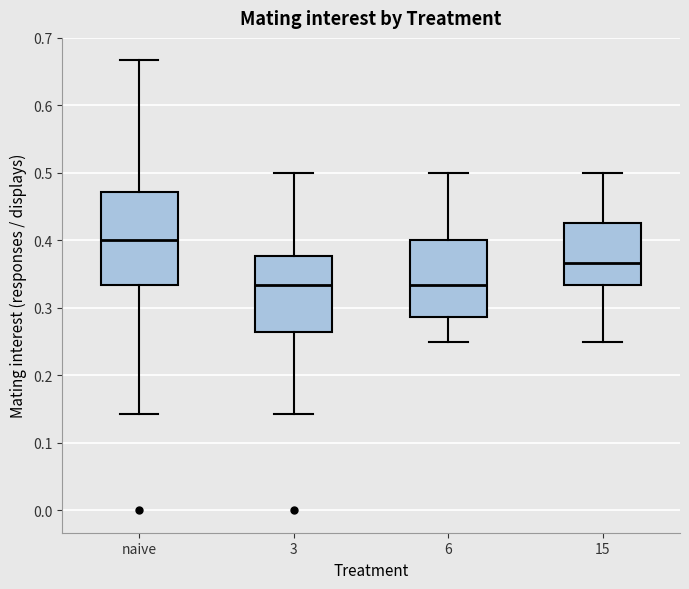

Which box is the tallest, from its lower edge to its upper edge?

naive